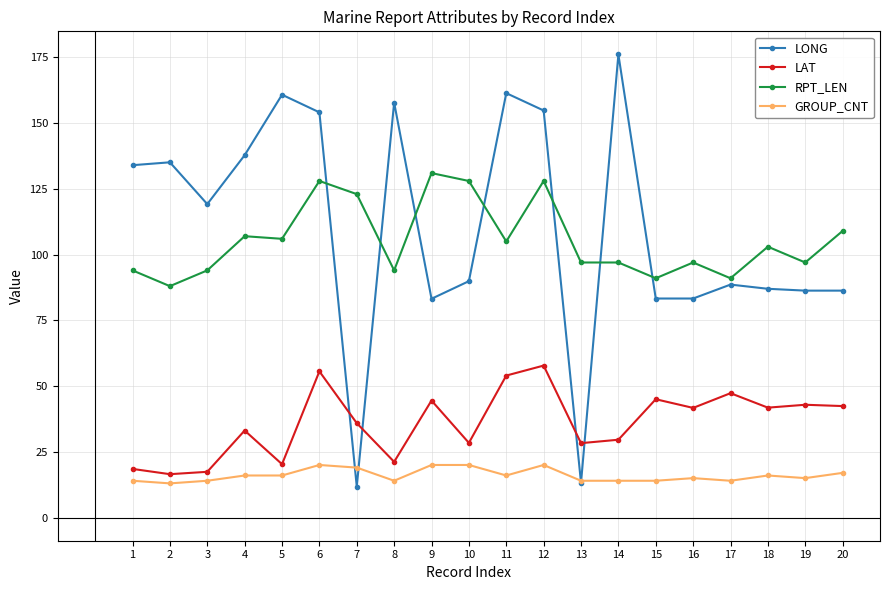

Is the value of LAT at 12 greater than the value of LONG at 16?

No